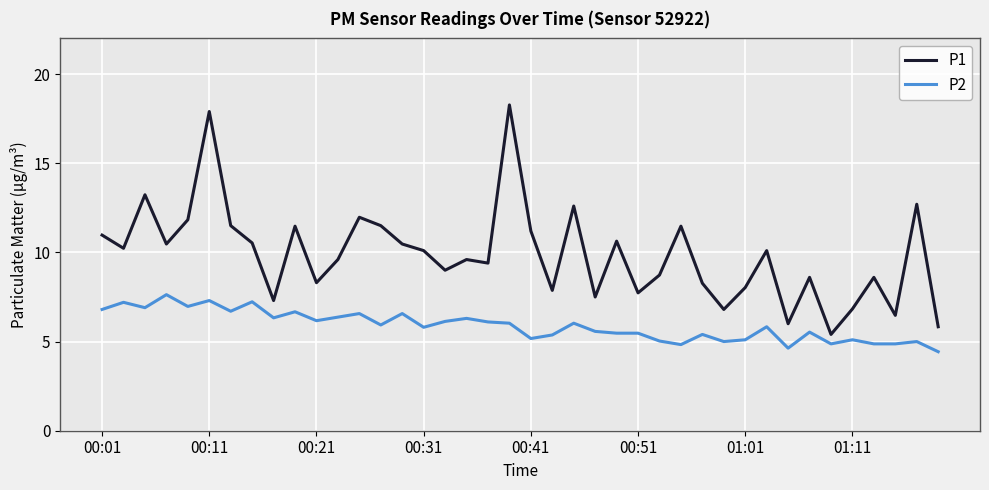

What is the minimum value shown in the chart?

4.4